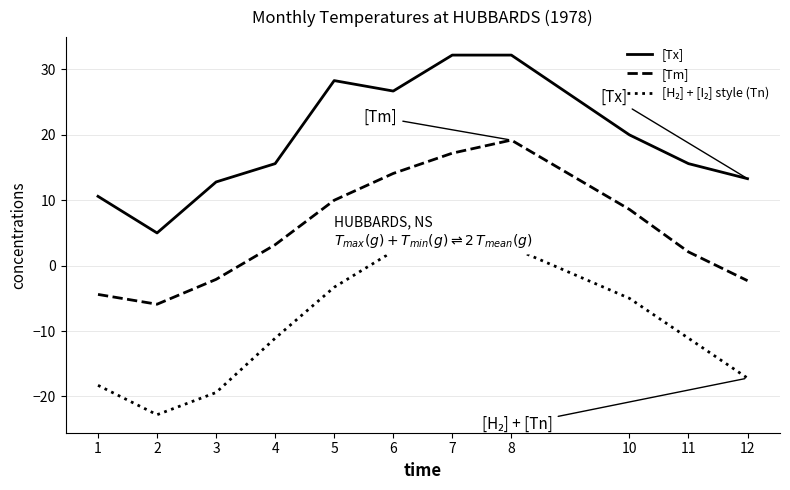

In [Tm], how many points are lower than both neighbors (excluding endpoints)?

1